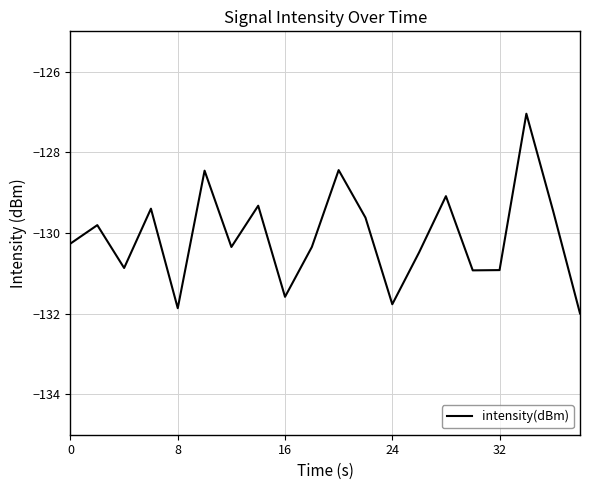

What is the greatest value displayed?

-127.0